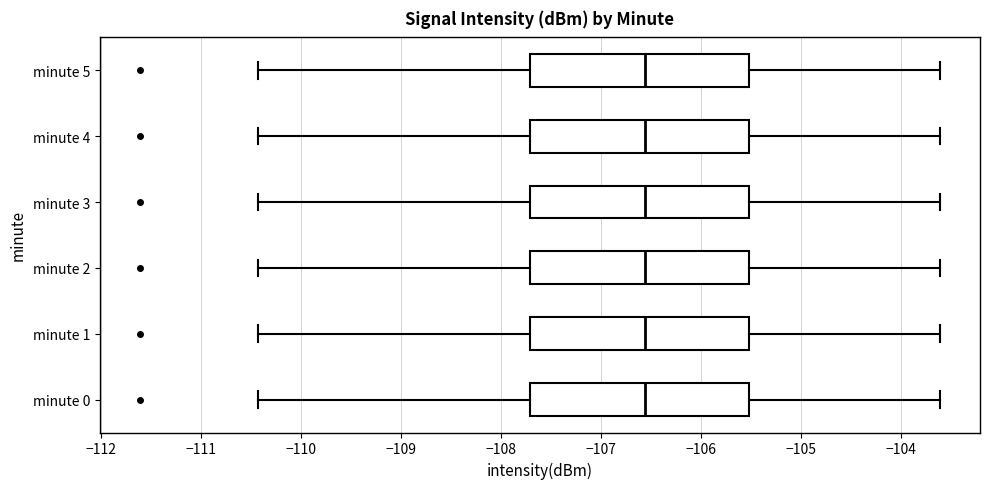

Where does the left whisker of the box for minute 4 end on the x-axis? The values are not printed on the chart, so give them approximately, as read against the axis.

-110.4